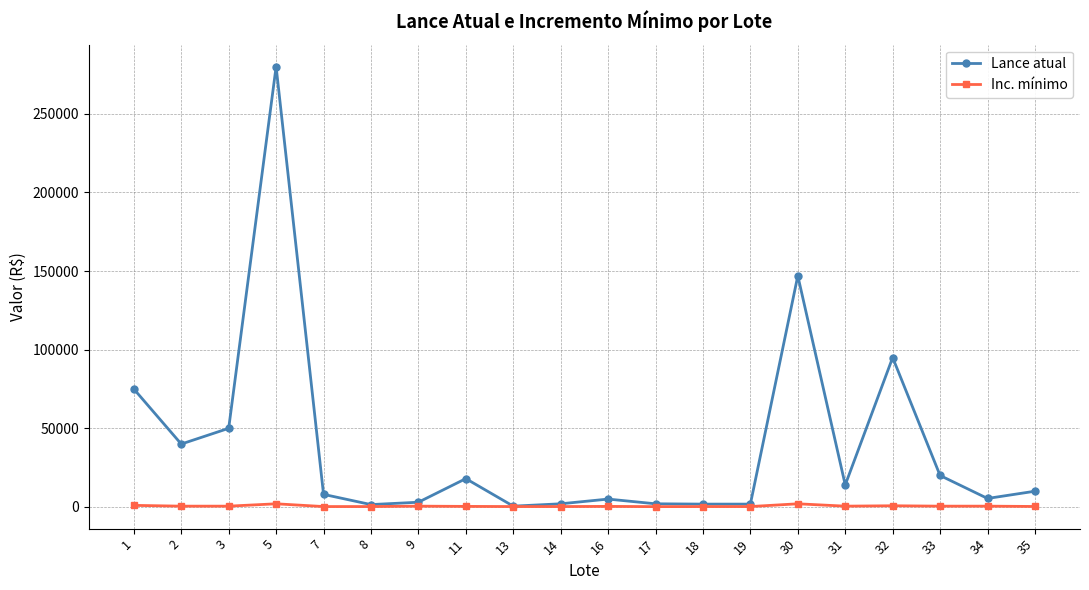

What is the value of the Inc. mínimo point at the 20th from the left?

300